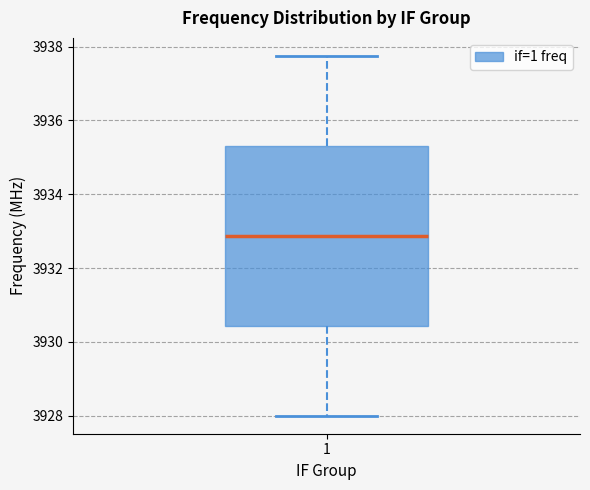

Where is the lower edge of the box at x = 1 on the y-axis? The values are not printed on the chart, so give them approximately, as read against the axis.

3930.4